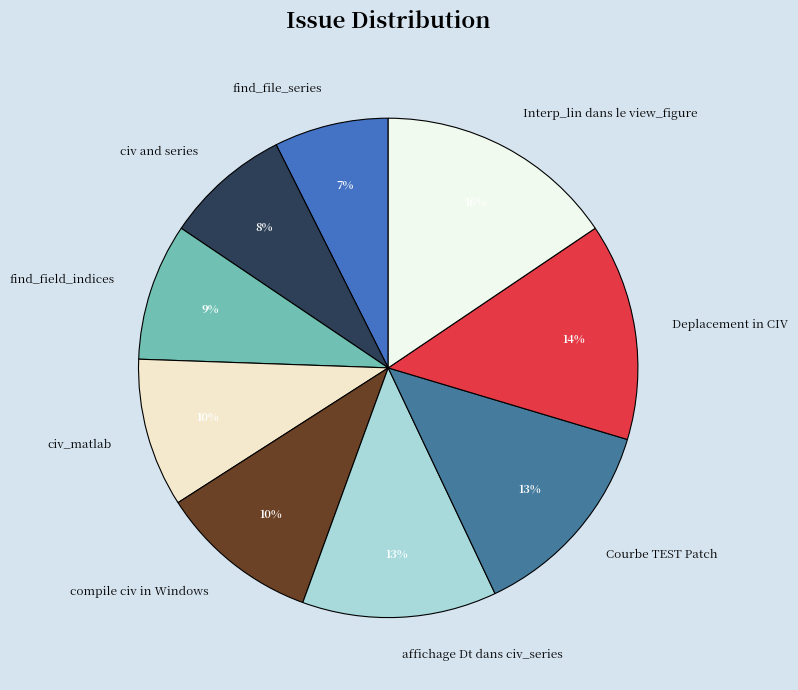

Is the sum of find_field_indices and Interp_lin dans le view_figure greater than half?

No